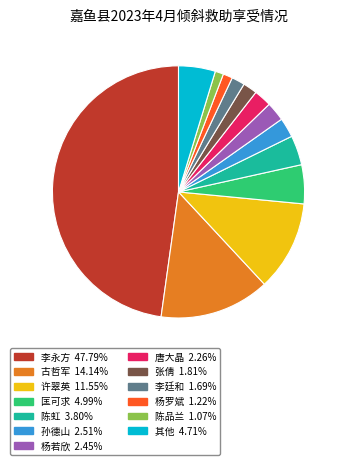

Does any single category account for the majority?

No